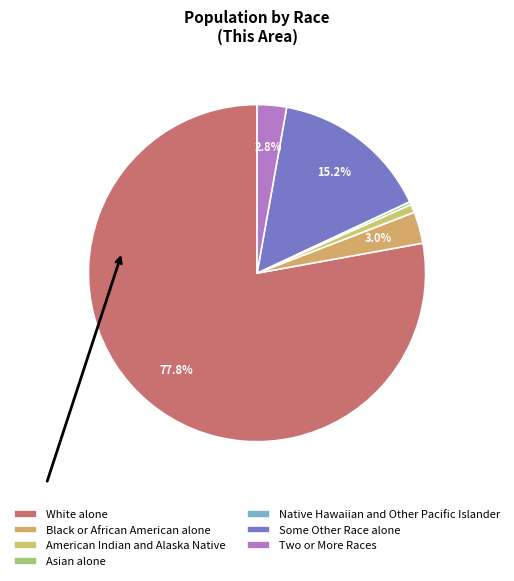

Combined, what portion of the pie is Native Hawaiian and Other Pacific Islander and Some Other Race alone?

15.2%